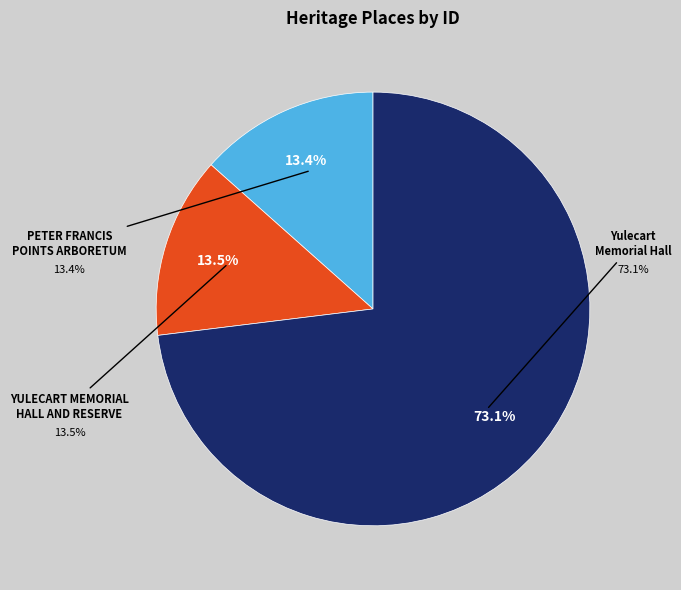

What portion of the pie excludes PETER FRANCIS POINTS ARBORETUM?

86.6%